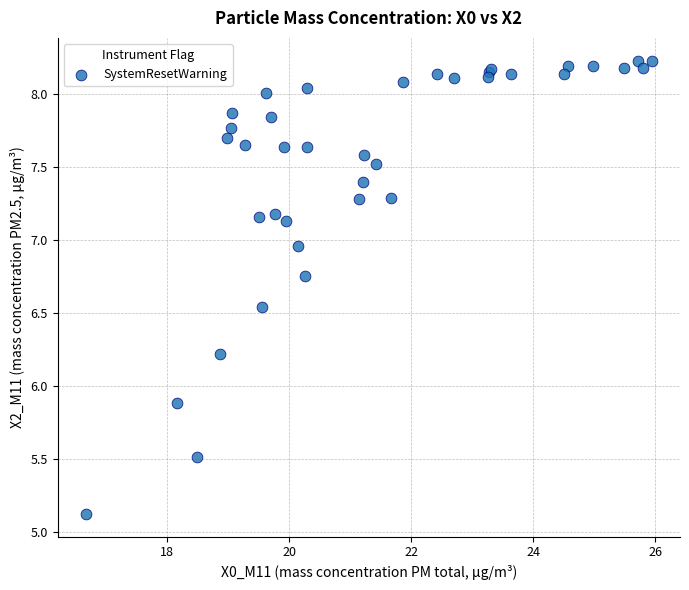

What Y value in the scatter plot is closest to 6?

5.9